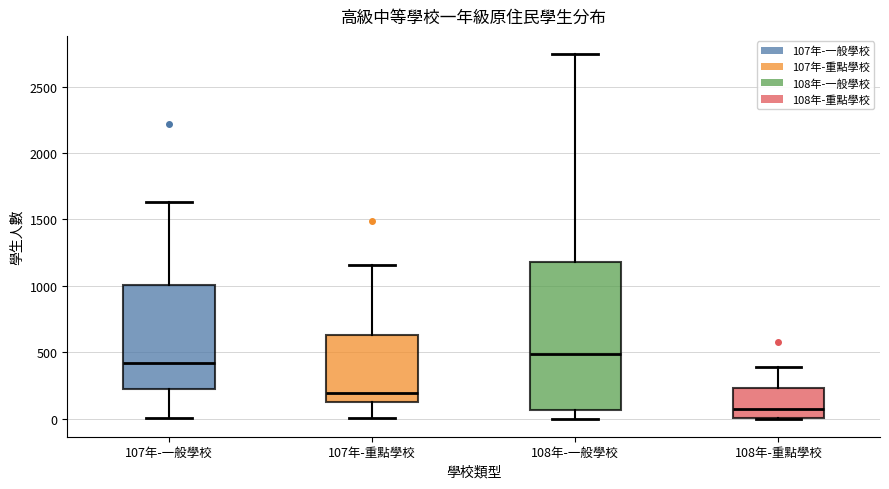

Comparing the boxes themselves (not the whiskers), which one is the tallest?

108年-一般學校